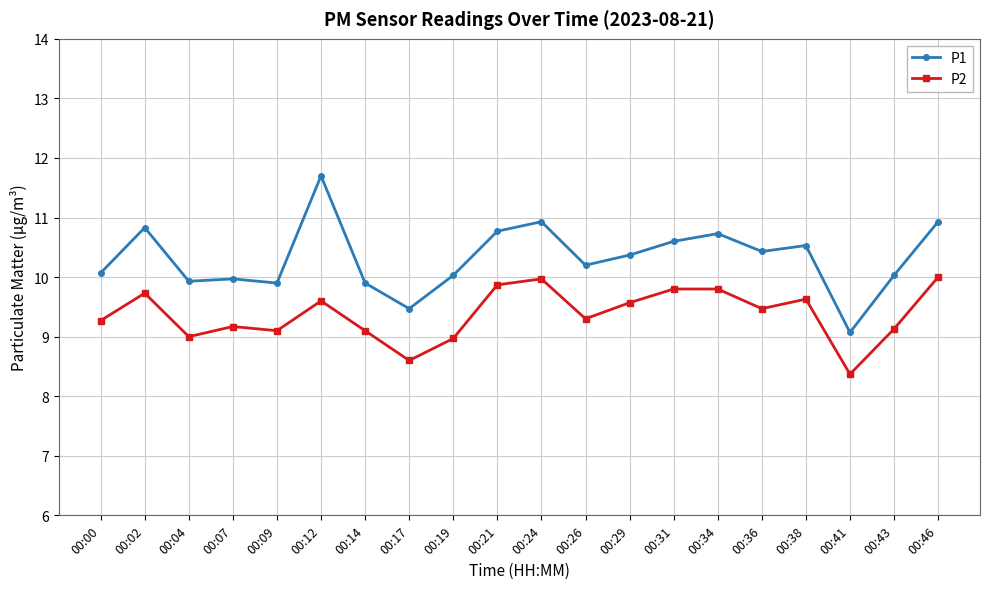

What is the value of the P1 point at the 15th from the left?

10.7